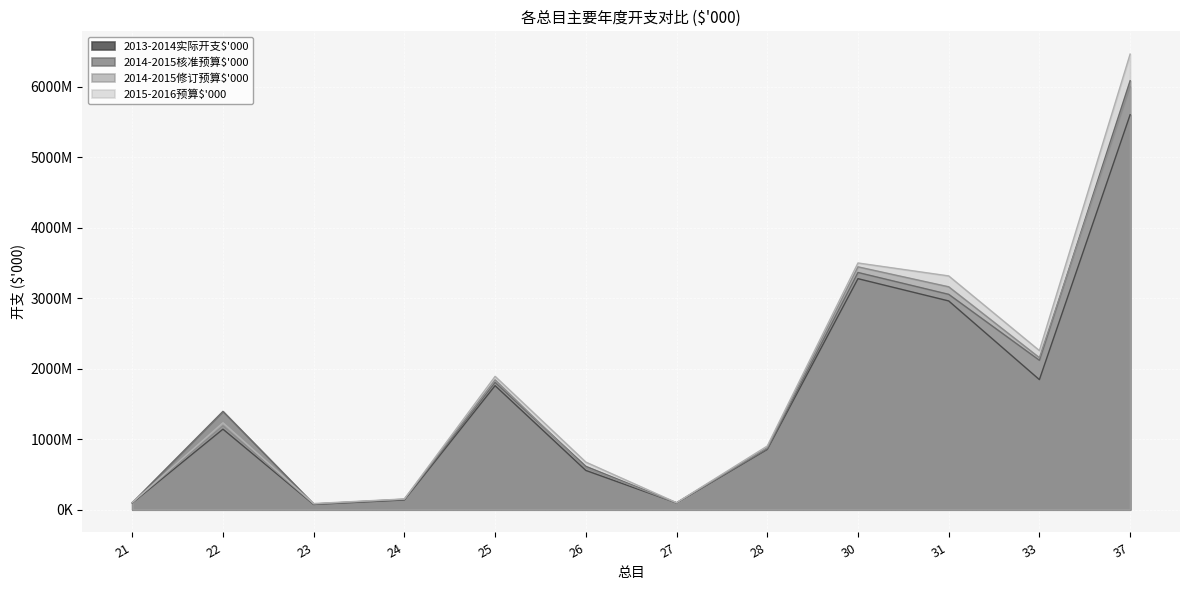

How many data points in 2015-2016预算$'000 are less than 1233499?

6